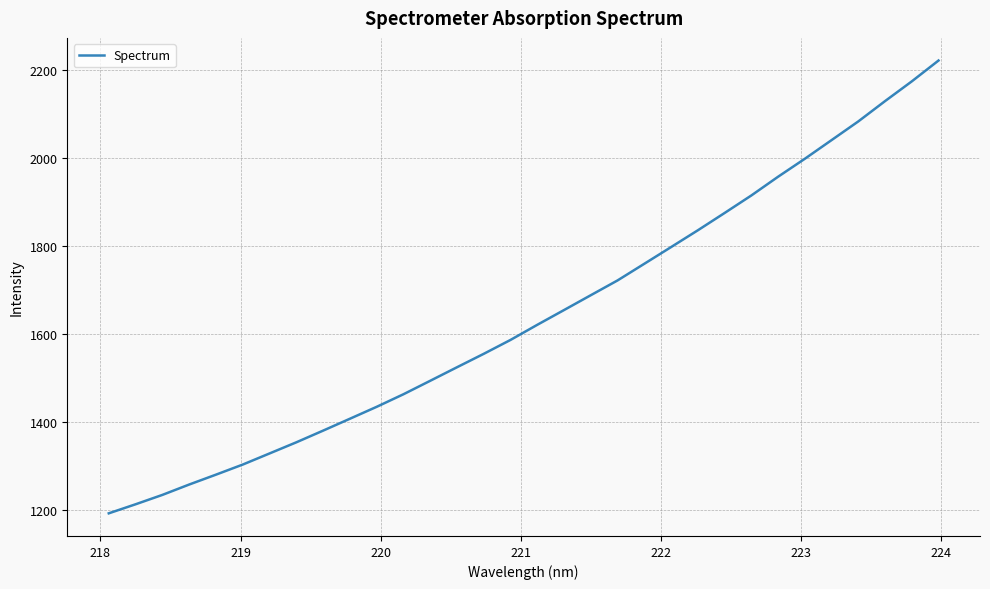

What is the minimum value shown in the chart?

1192.0